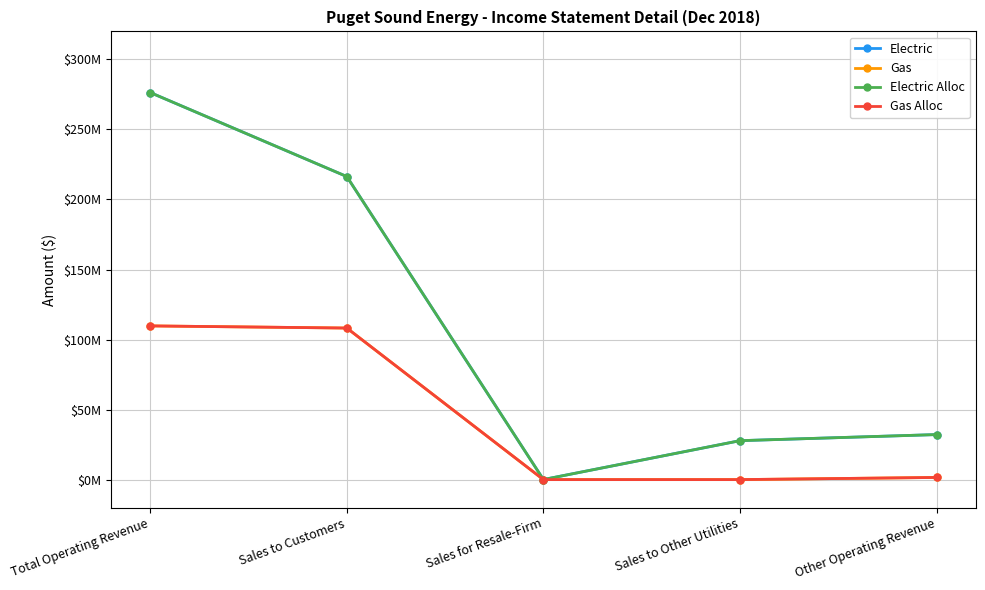

True or false: Electric Alloc and Gas intersect in this chart.

False